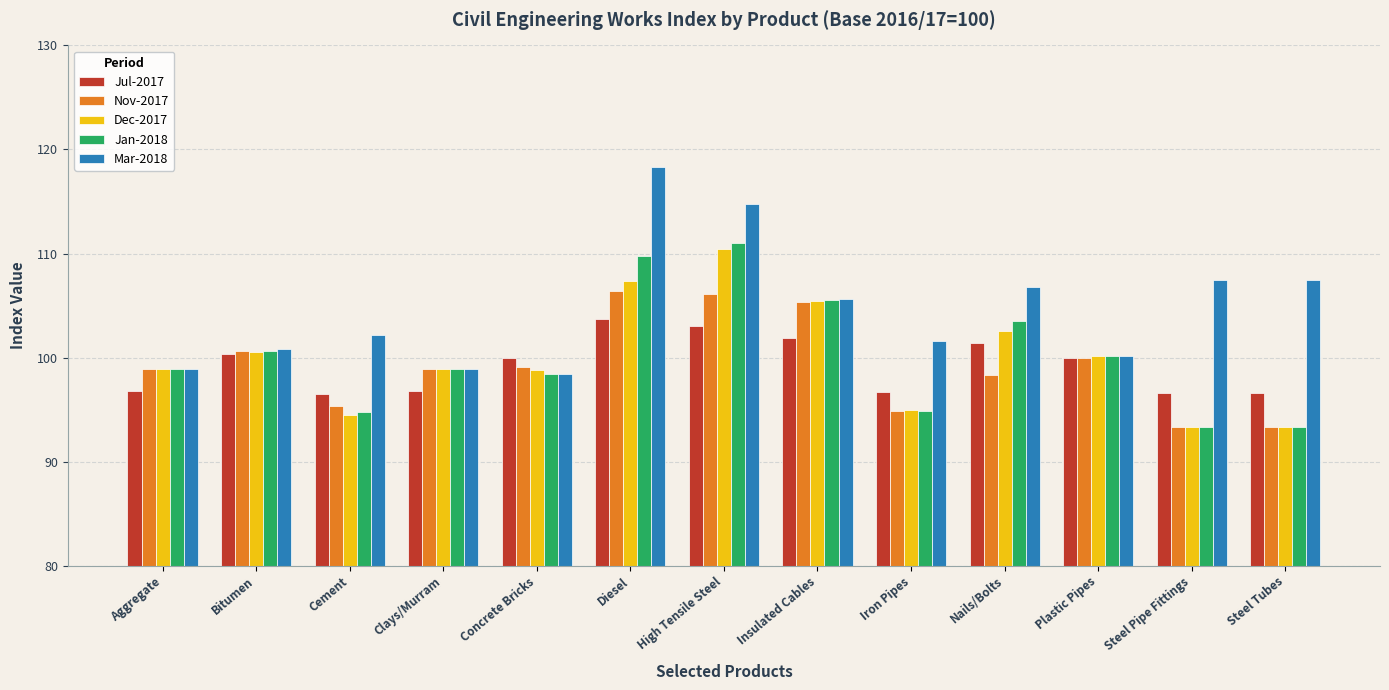

Between Aggregate and Steel Pipe Fittings, which series saw the biggest shift?

Mar-2018